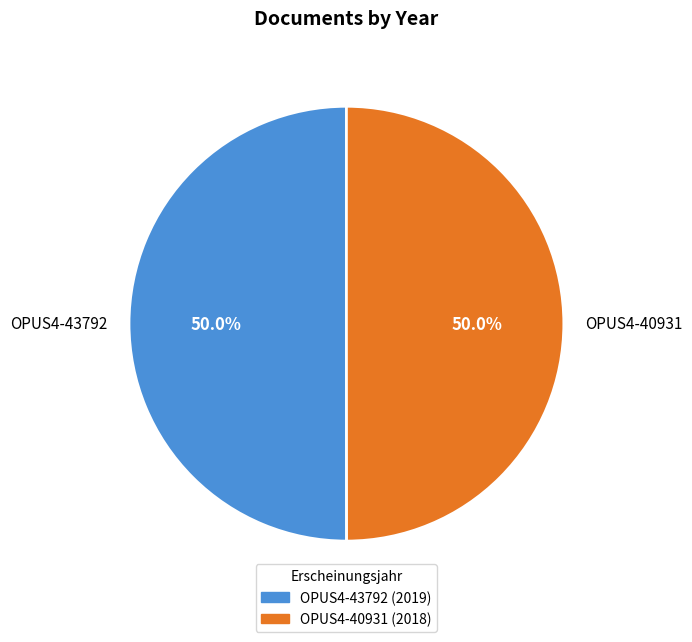

Combined, what portion of the pie is OPUS4-43792 and OPUS4-40931?

100.0%